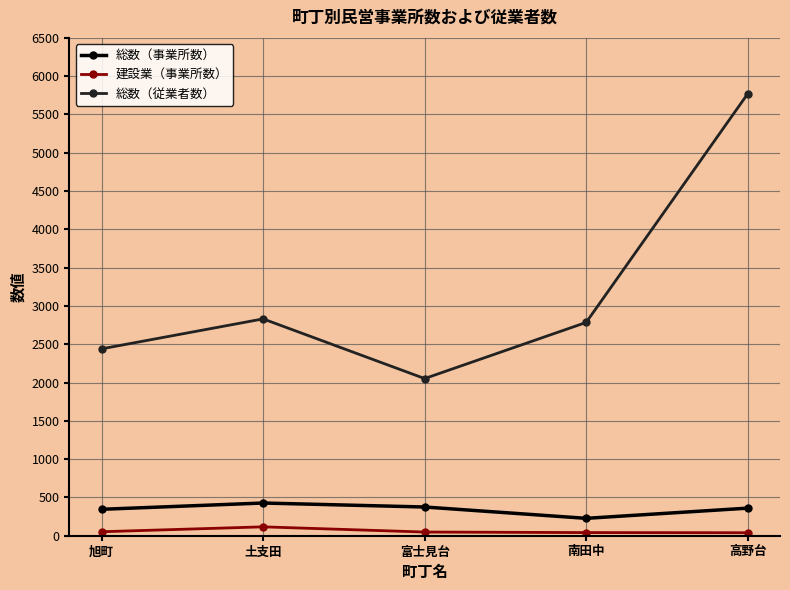

How many data points does each series have?

5